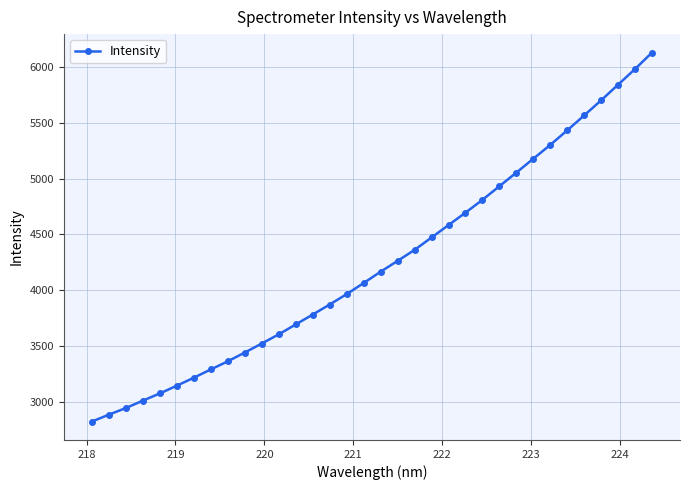

What is the greatest value displayed?

6129.4